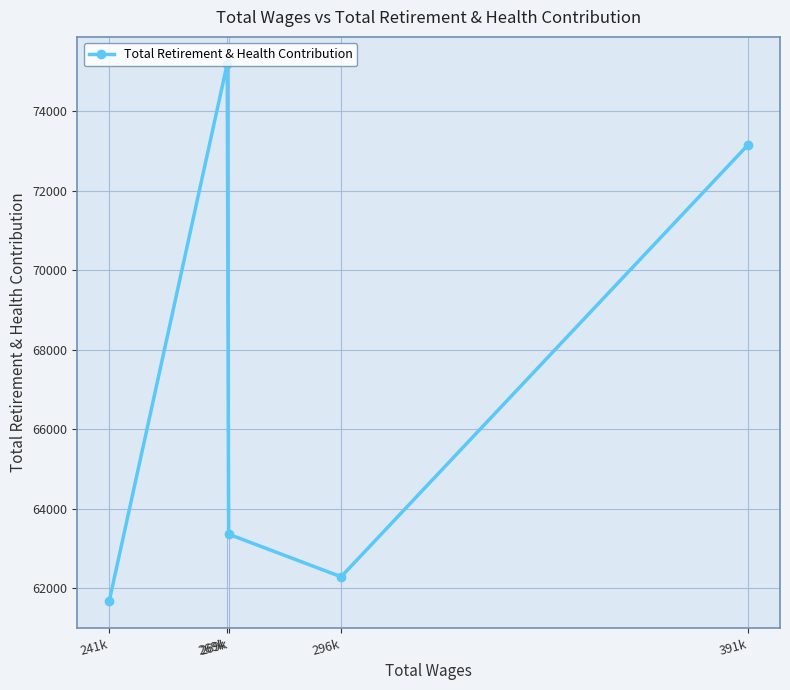

At which label is the value closest to 68431?

391k